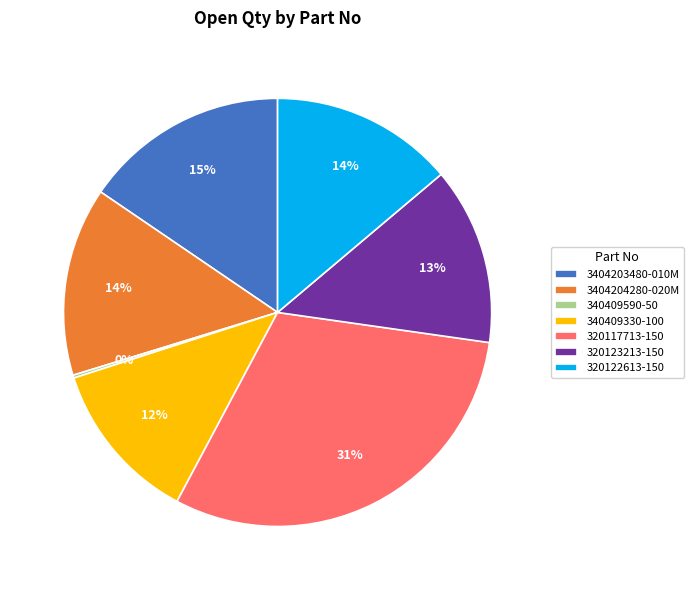

To the nearest percent, what is the combined percentage of 320123213-150 and 320117713-150?

44%